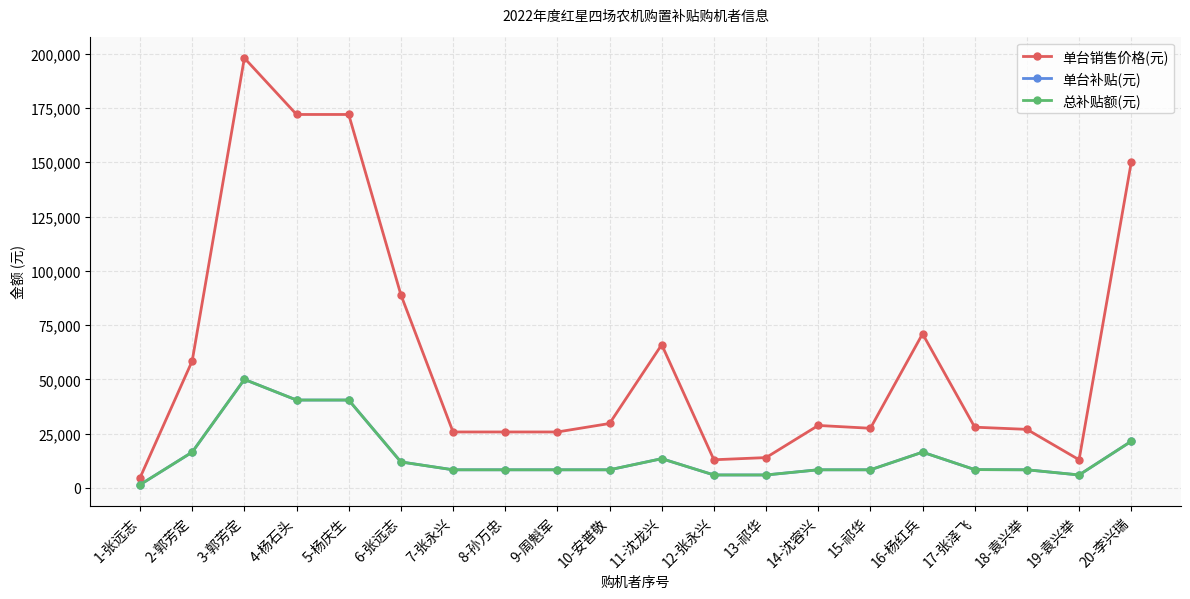

Is this an area chart (filled region under the line)?

No